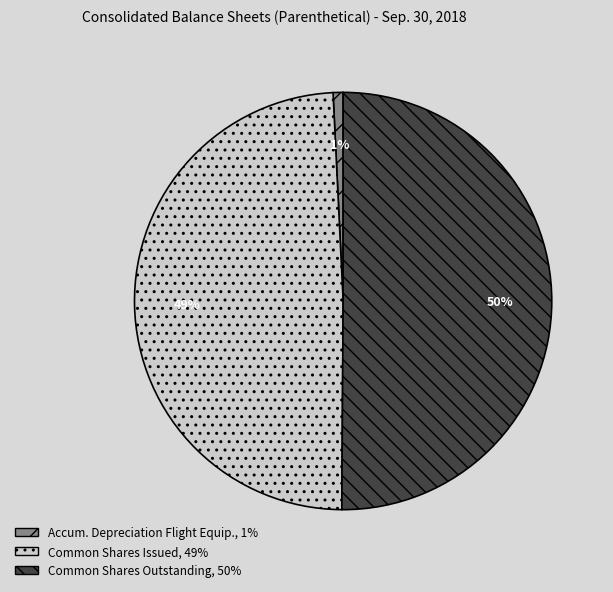

How many slices are in this pie chart?

3